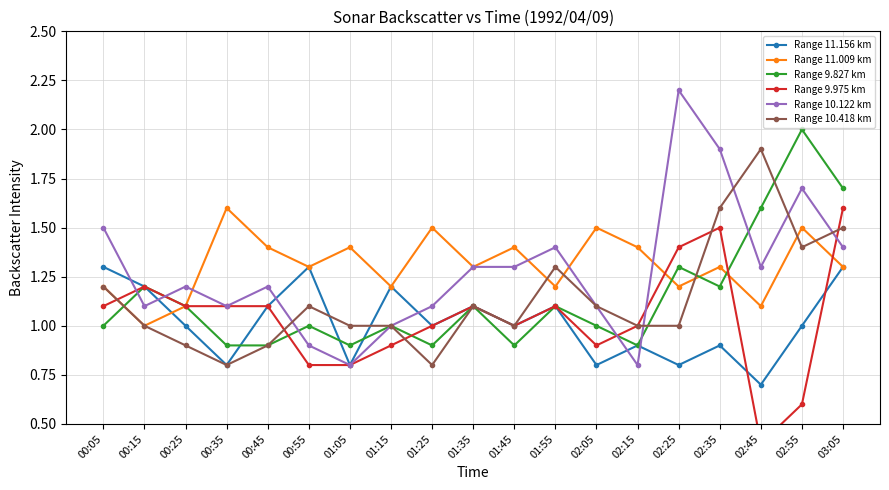

What is the sum of the Range 11.009 km values at 00:35 and 00:05?

2.8